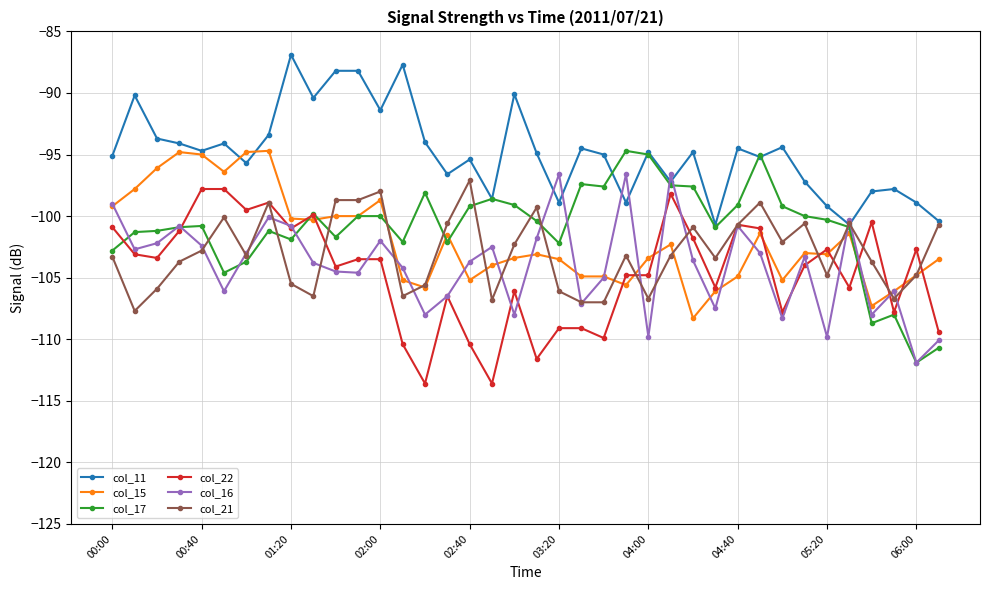

True or false: col_16 and col_11 intersect in this chart.

True